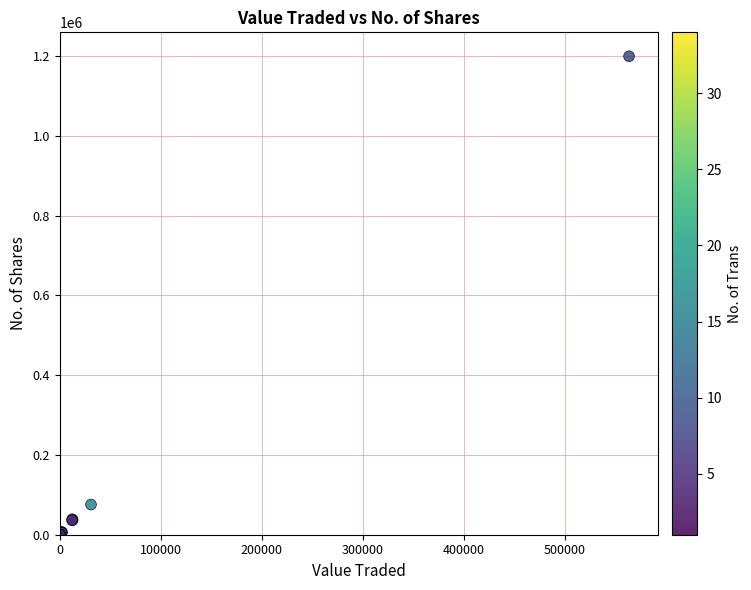

What Y value in the scatter plot is closest to 599932?

75643